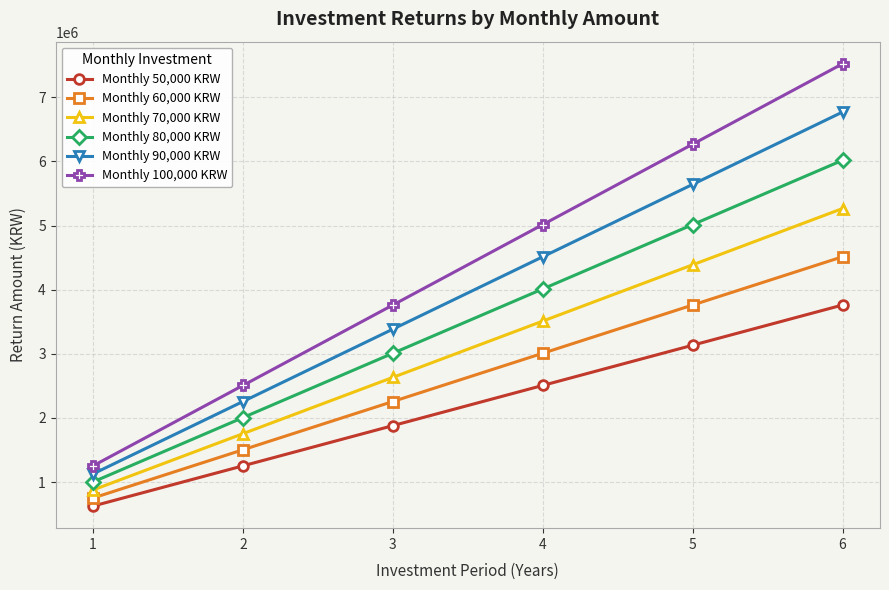

How many lines are shown in the chart?

6